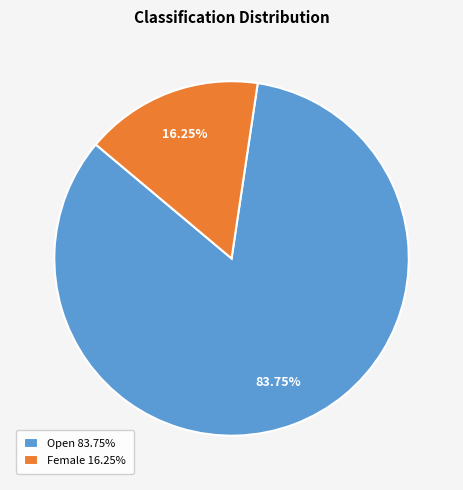

Between Open 83.75% and Female 16.25%, which is larger?

Open 83.75%